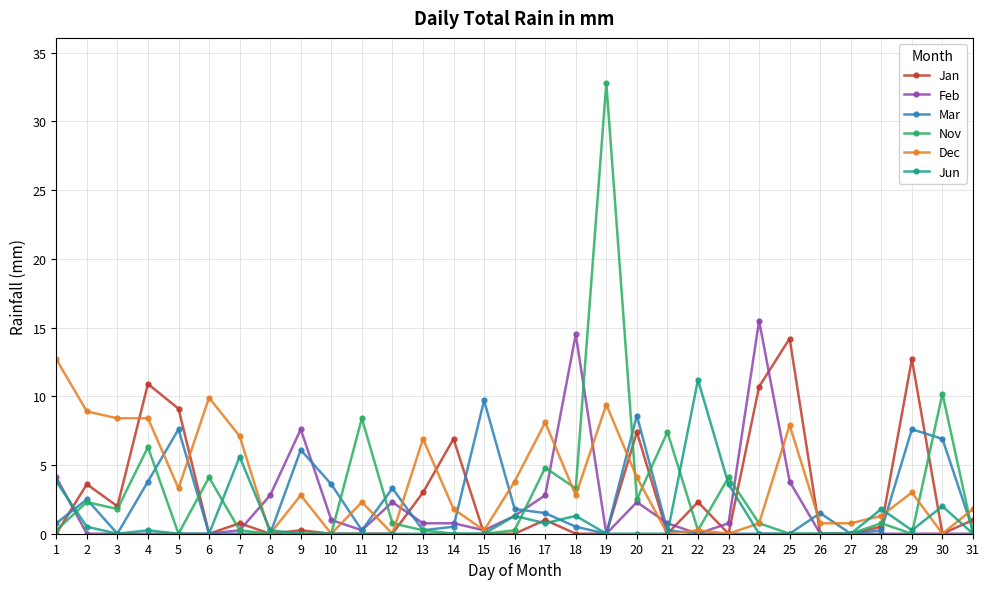

True or false: Dec has more than 1 interior local peaks.

True